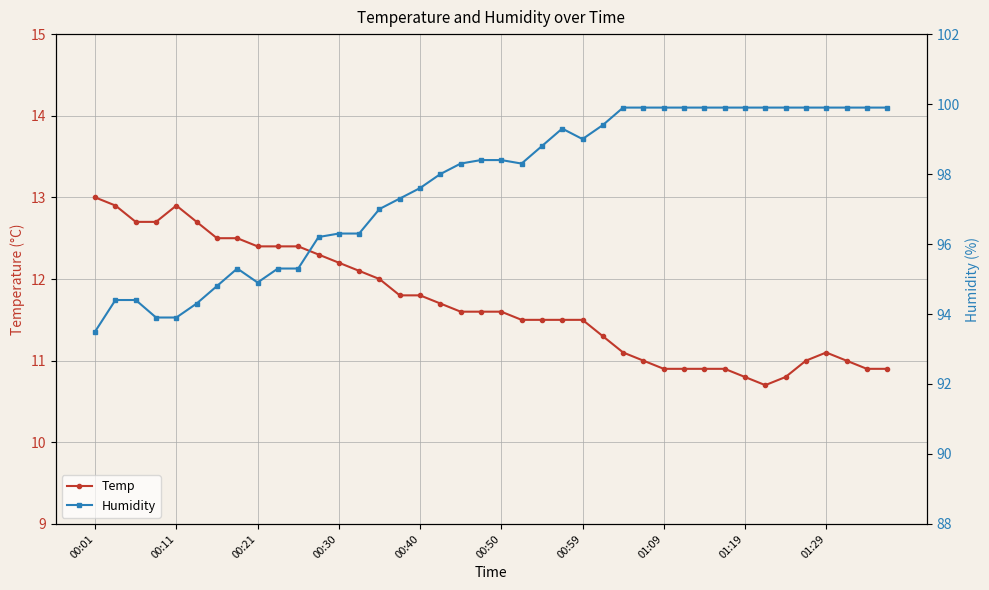

Which category has the highest value in the Temp series?

00:01